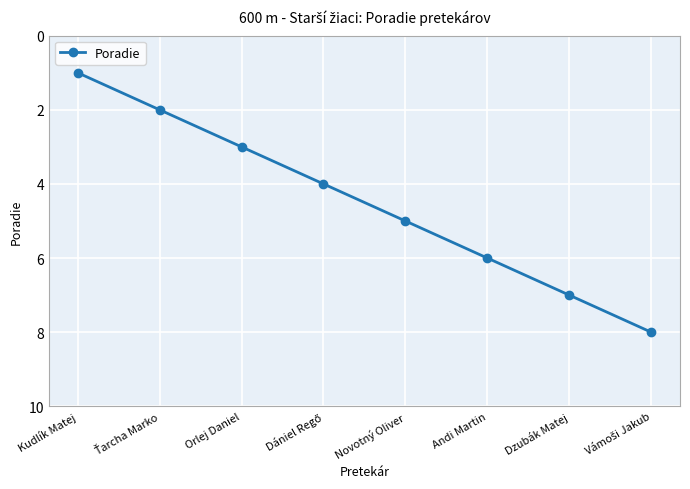

True or false: the data shows 7 at Dzubák Matej.

True